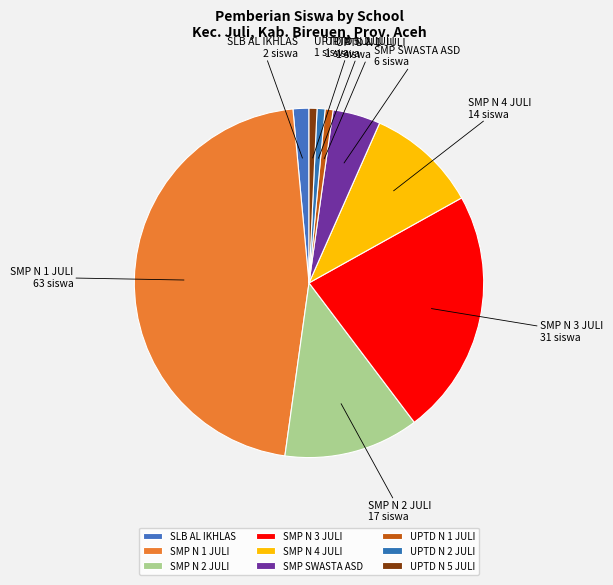

Combined, do UPTD N 5 JULI and SMP N 1 JULI account for over 50%?

No